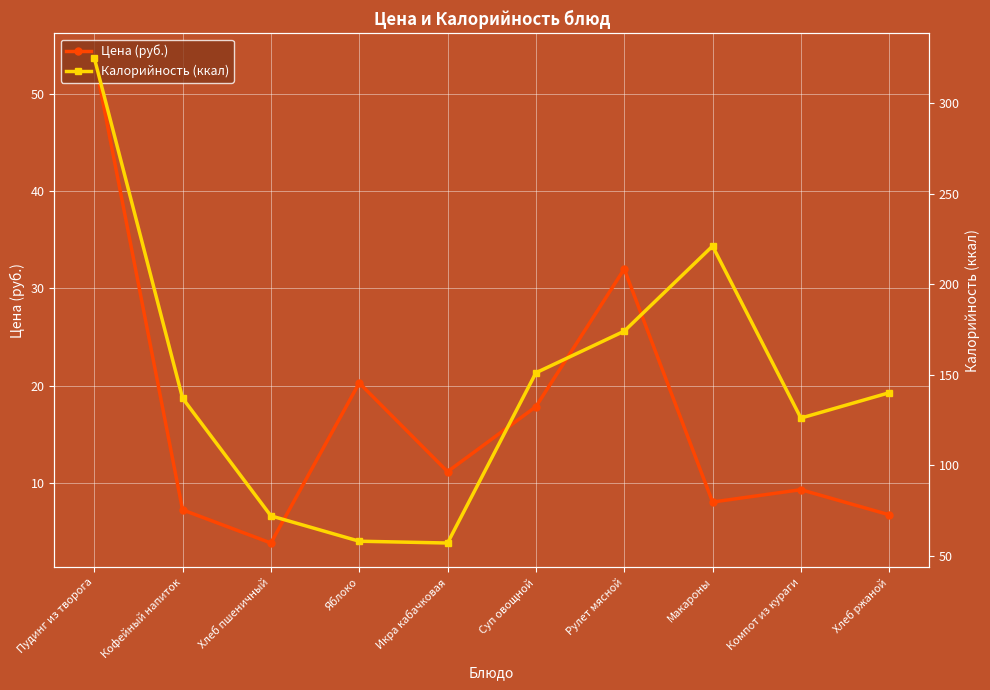

How many lines are shown in the chart?

2